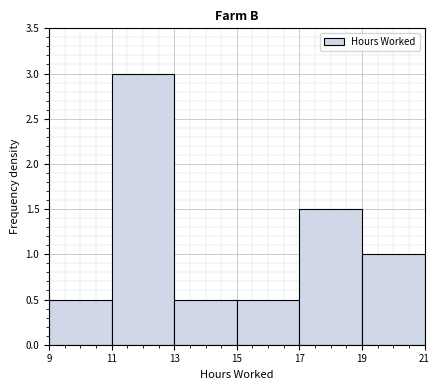

Reading left to right, transcribe this chart: for each bar, give the range it covers on the x-axis and its height. The values are not printed on the chart, so give them approximately, as read against the axis.

9 to 11: 0.5
11 to 13: 3.0
13 to 15: 0.5
15 to 17: 0.5
17 to 19: 1.5
19 to 21: 1.0